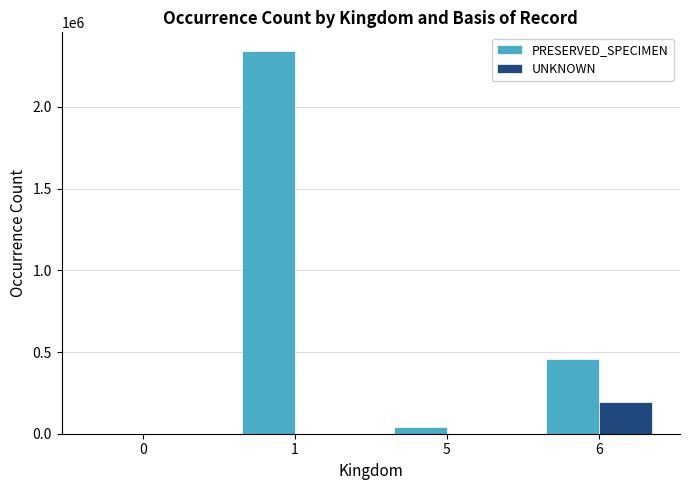

Which category has the highest value across all series?

1